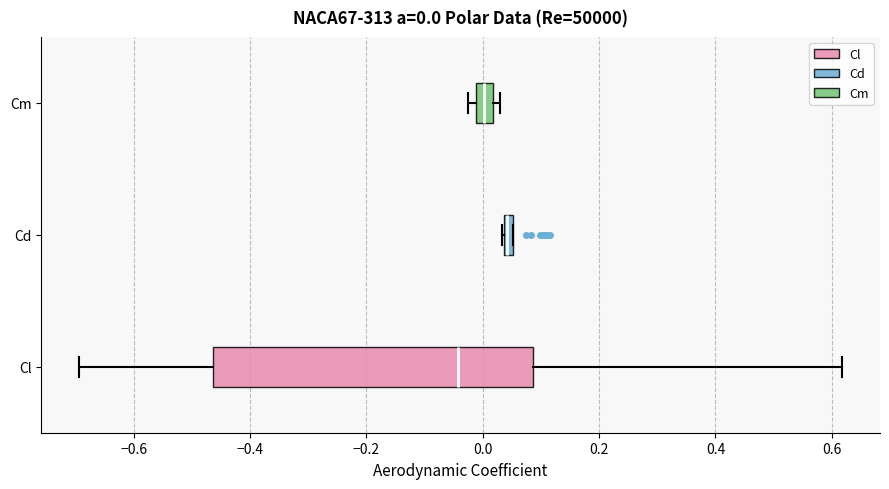

Which box is the widest, from its left edge to its right edge?

Cl